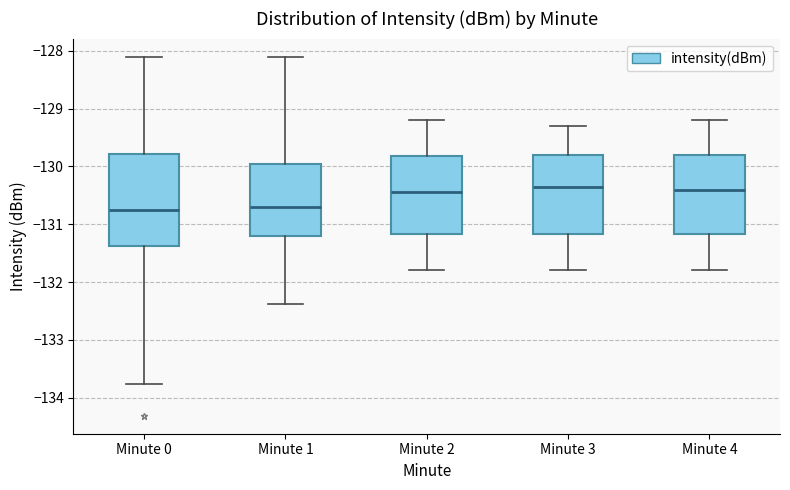

Reading left to right, transcribe this box plot: for each box, give where its median line is, the range the box spans, and where its two whiskers end, as read against the y-axis. The values are not printed on the chart, so give them approximately, as read against the axis.

Minute 0: median -130.8, box -131.4 to -129.8, whiskers -133.8 to -128.1
Minute 1: median -130.7, box -131.2 to -129.9, whiskers -132.4 to -128.1
Minute 2: median -130.4, box -131.2 to -129.8, whiskers -131.8 to -129.2
Minute 3: median -130.3, box -131.2 to -129.8, whiskers -131.8 to -129.3
Minute 4: median -130.4, box -131.2 to -129.8, whiskers -131.8 to -129.2